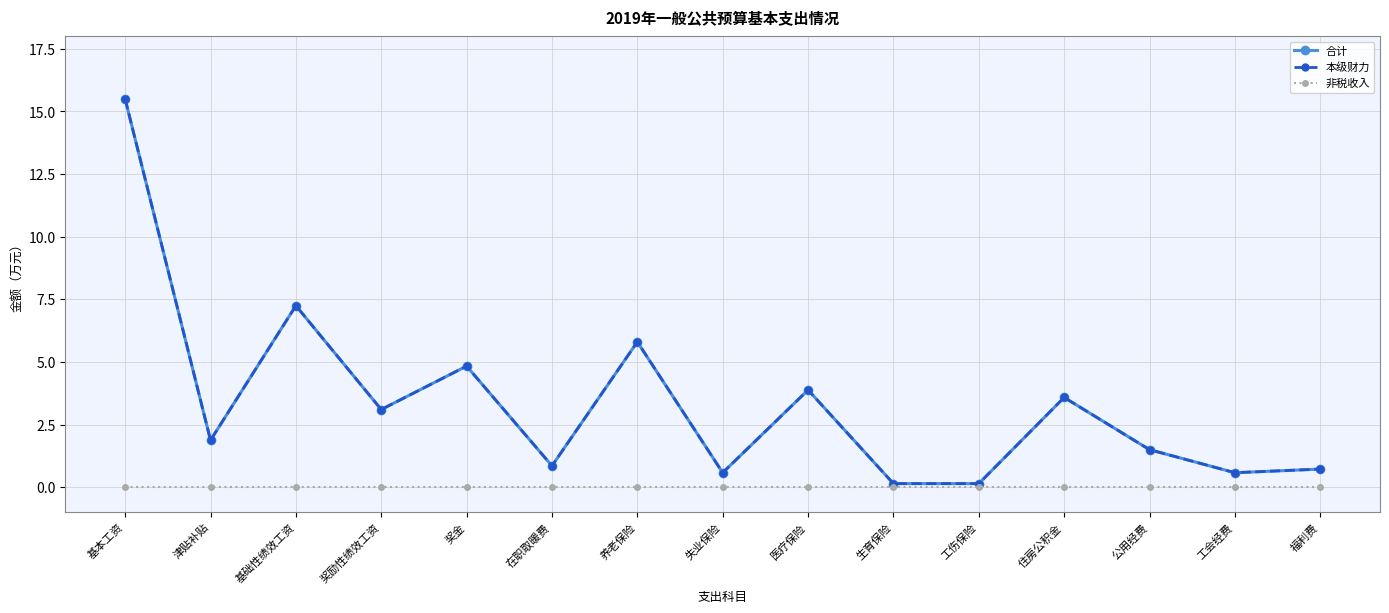

Reading right to left, transcribe all the data shown in this chart.

合计: 福利费=0.7	工会经费=0.6	公用经费=1.5	住房公积金=3.6	工伤保险=0.1	生育保险=0.1	医疗保险=3.9	失业保险=0.6	养老保险=5.8	在职取暖费=0.9	奖金=4.8	奖励性绩效工资=3.1	基础性绩效工资=7.2	津贴补贴=1.9	基本工资=15.5
本级财力: 福利费=0.7	工会经费=0.6	公用经费=1.5	住房公积金=3.6	工伤保险=0.1	生育保险=0.1	医疗保险=3.9	失业保险=0.6	养老保险=5.8	在职取暖费=0.9	奖金=4.8	奖励性绩效工资=3.1	基础性绩效工资=7.2	津贴补贴=1.9	基本工资=15.5
非税收入: 福利费=0.0	工会经费=0.0	公用经费=0.0	住房公积金=0.0	工伤保险=0.0	生育保险=0.0	医疗保险=0.0	失业保险=0.0	养老保险=0.0	在职取暖费=0.0	奖金=0.0	奖励性绩效工资=0.0	基础性绩效工资=0.0	津贴补贴=0.0	基本工资=0.0